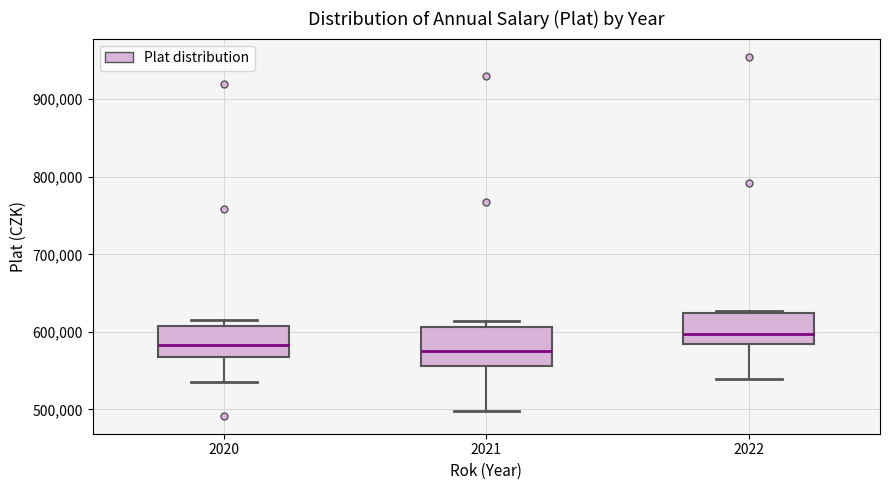

Reading left to right, read every box against the y-axis: the position of its median line, the range the box covers, and the ends of its whiskers. The values are not printed on the chart, so give them approximately, as read against the axis.

2020: median 580000, box 570000 to 610000, whiskers 540000 to 610000 (just above the box's upper edge)
2021: median 580000, box 560000 to 610000, whiskers 500000 to 610000 (just above the box's upper edge)
2022: median 600000, box 580000 to 620000, whiskers 540000 to 630000